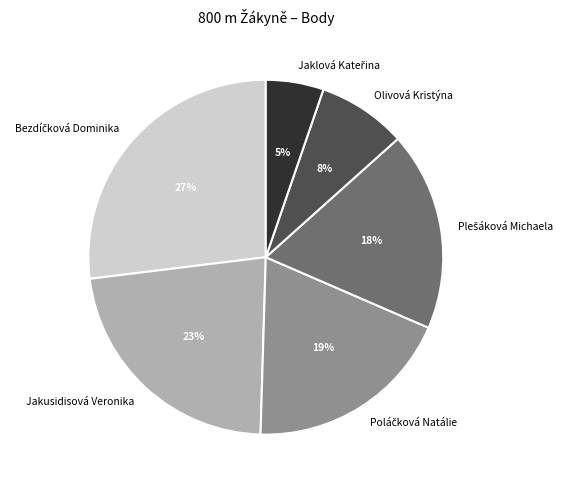

The Jakusidisová Veronika slice represents 23% of the pie. True or false?

True